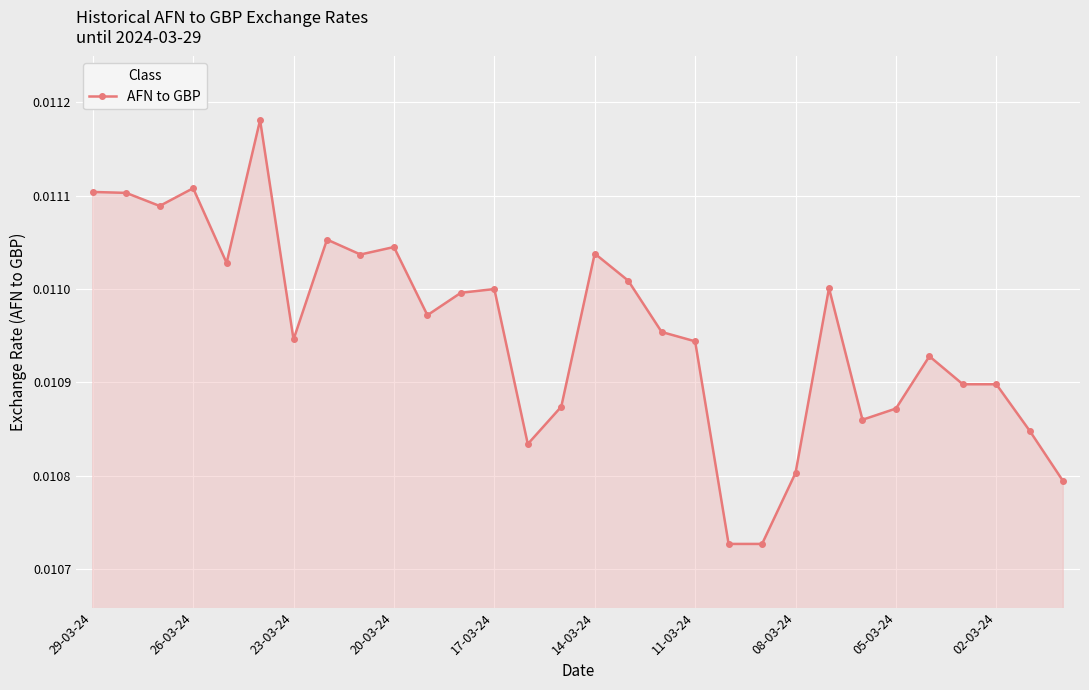

True or false: the data has more than 0 interior local peaks.

True